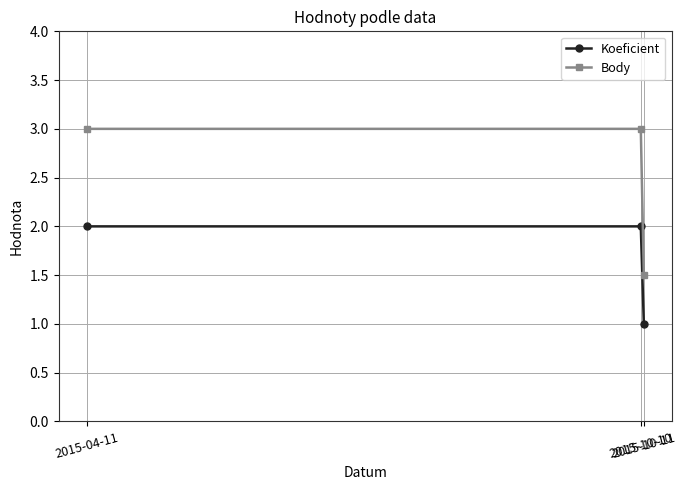

The Body series shows 3.0 at 2015-10-10. True or false?

True